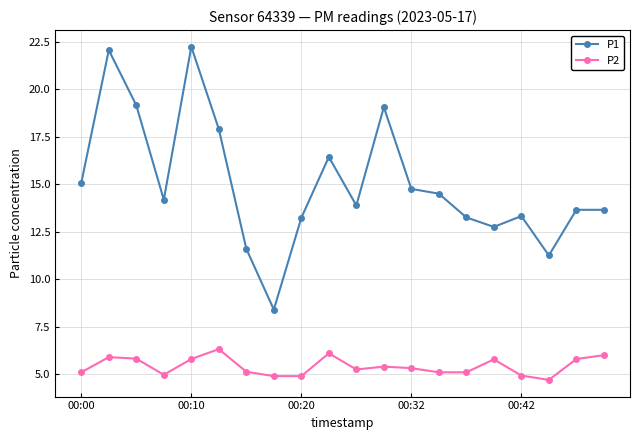

Which series has the largest total across all categories?

P1